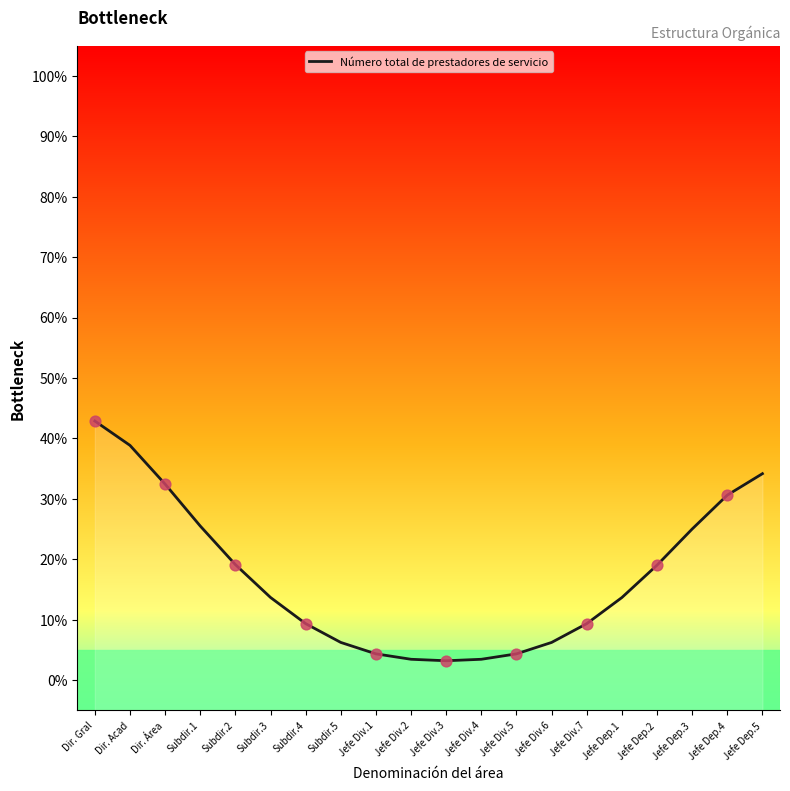

What is the change in value from Jefe Div.1 to Jefe Div.3?

-1.1